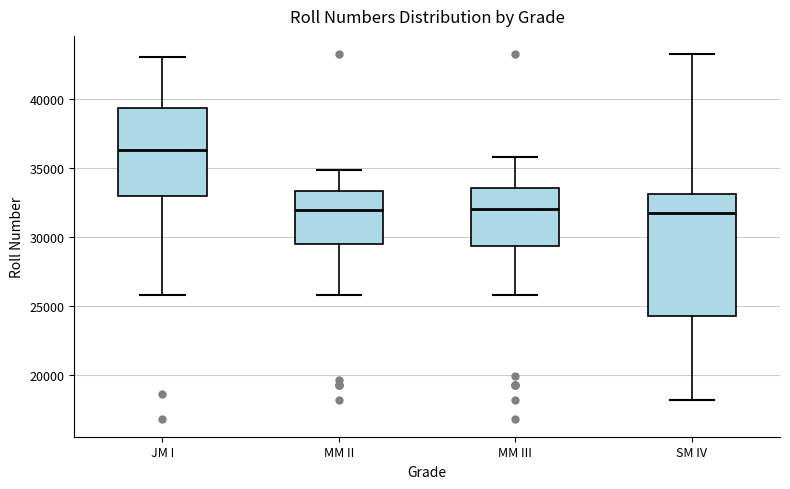

Comparing the boxes themselves (not the whiskers), which one is the tallest?

SM IV